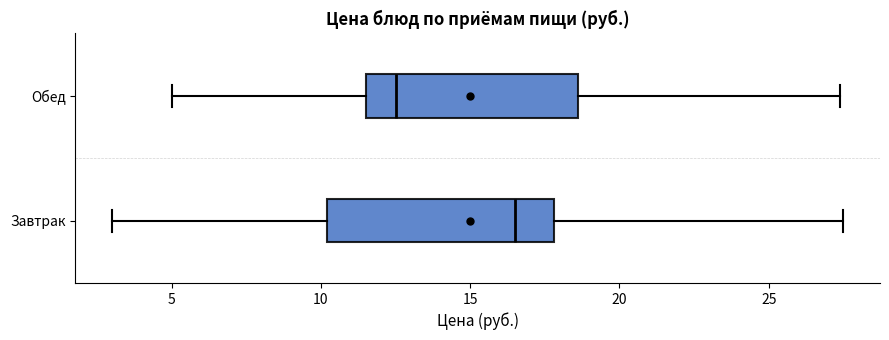

Reading bottom to top, read every box against the x-axis: the position of its median line, the range the box covers, and the ends of its whiskers. The values are not printed on the chart, so give them approximately, as read against the axis.

Завтрак: median 16.5, box 10.0 to 18.0, whiskers 3.0 to 27.5
Обед: median 12.5, box 11.5 to 18.5, whiskers 5.0 to 27.5